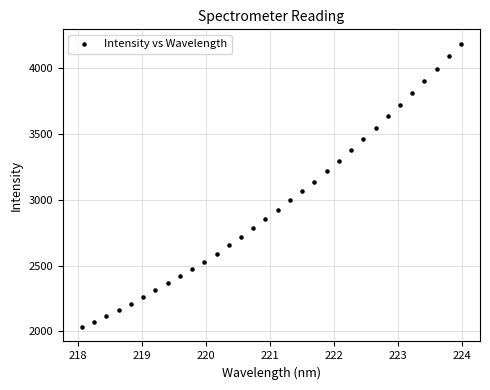

What is the range of Y values (max minus min)?

2158.9